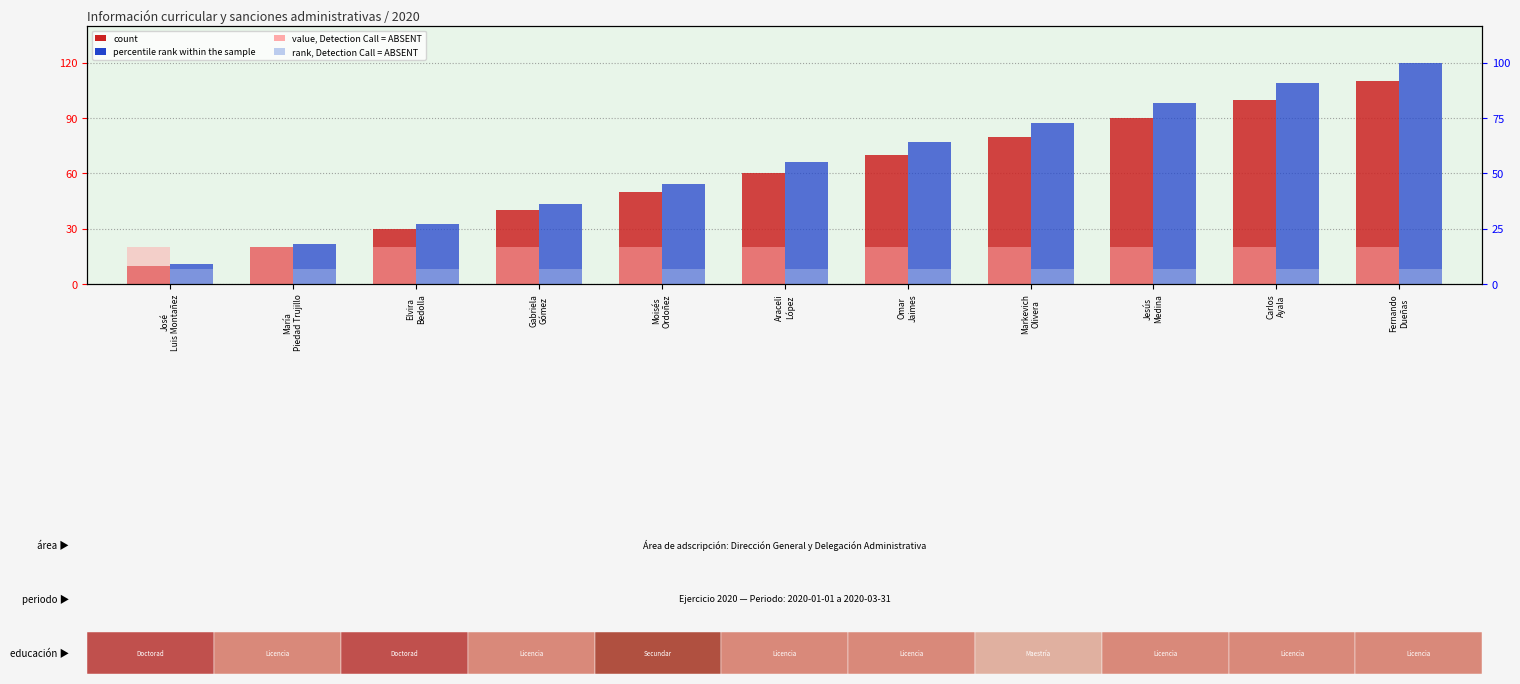

What value does the percentile rank within the sample series have at Araceli
López?

6.6